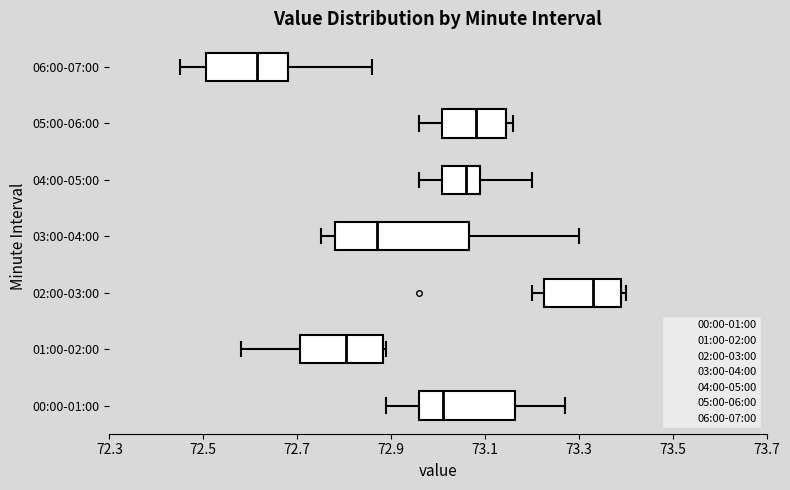

Which box is the widest, from its left edge to its right edge?

03:00-04:00